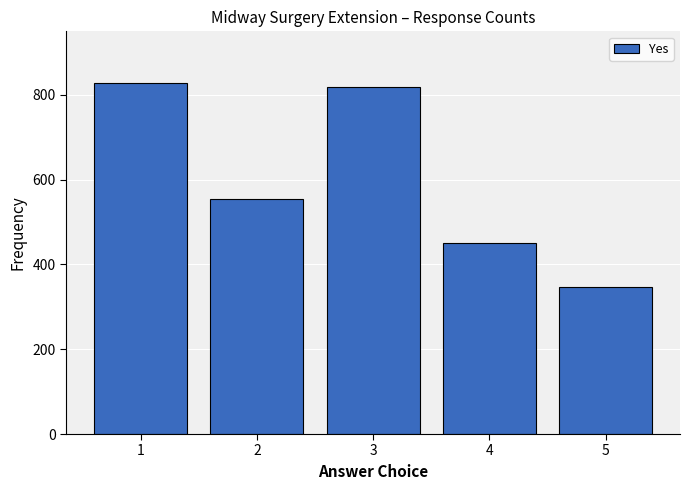

Reading left to right, transcribe all the data shown in this chart.

827	555	819	451	346